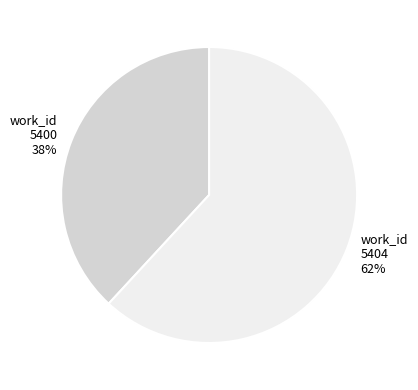

The work_id 5404 62% slice represents 62% of the pie. True or false?

True